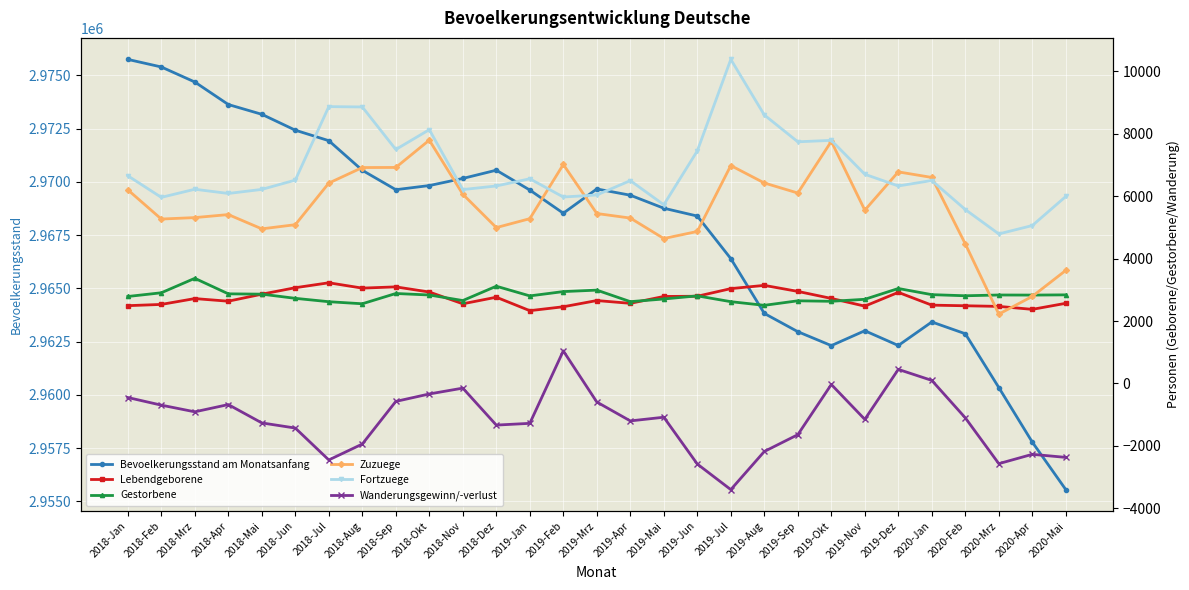

What is the minimum value shown in the chart?

-3399